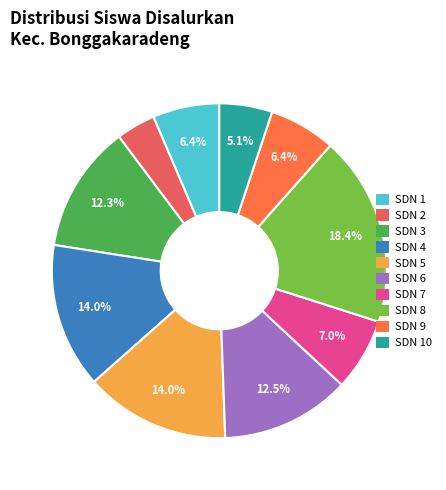

Between SDN 4 and SDN 2, which is larger?

SDN 4